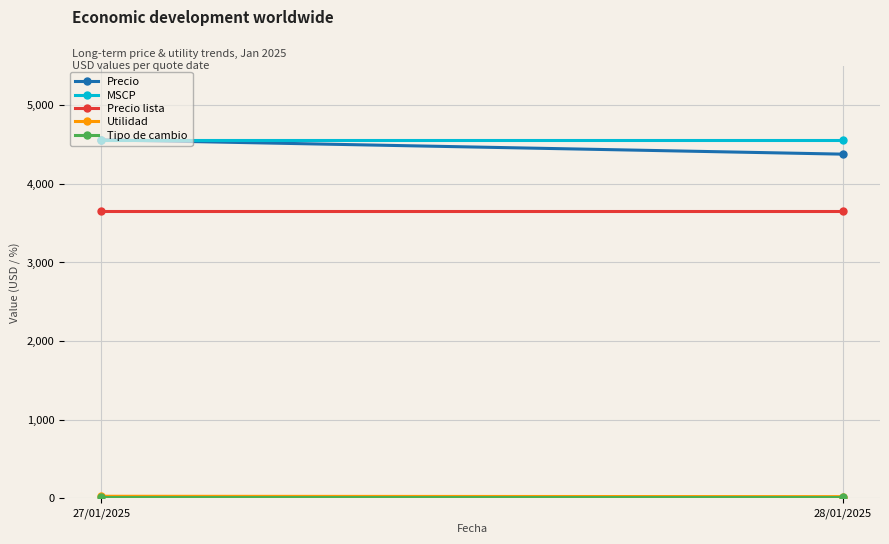

Reading left to right, extract all data points from this chart.

Precio: 27/01/2025=4561.4	28/01/2025=4378.9
MSCP: 27/01/2025=4561.4	28/01/2025=4561.4
Precio lista: 27/01/2025=3649.1	28/01/2025=3649.1
Utilidad: 27/01/2025=25.0	28/01/2025=20.0
Tipo de cambio: 27/01/2025=20.0	28/01/2025=20.0